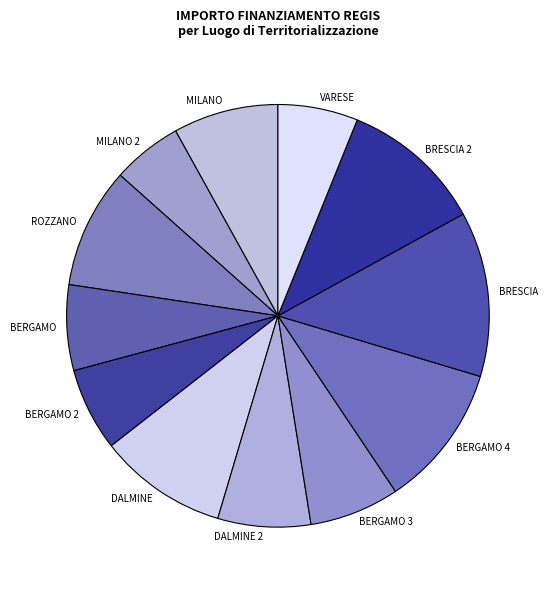

Combined, do ROZZANO and VARESE account for over 50%?

No